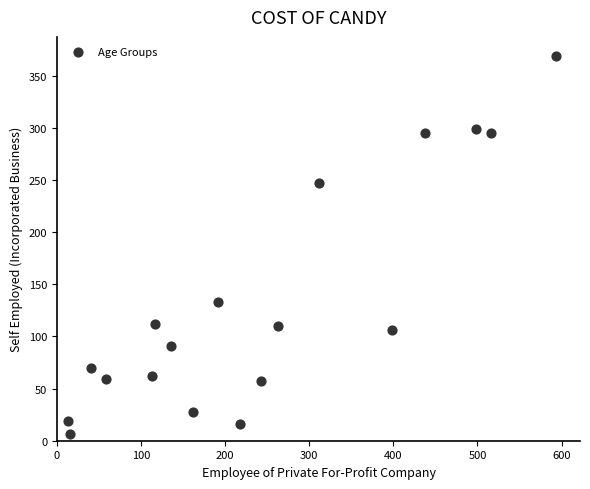

What Y value in the scatter plot is closest to 187?

133